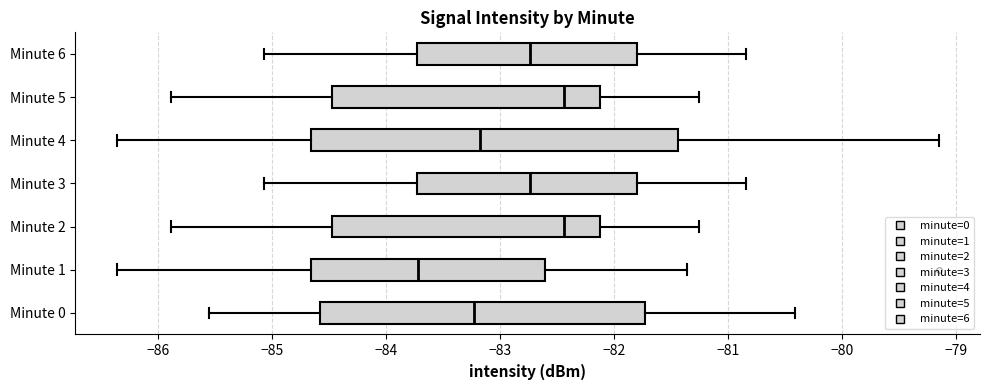

Reading bottom to top, read every box against the x-axis: the position of its median line, the range the box covers, and the ends of its whiskers. The values are not printed on the chart, so give them approximately, as read against the axis.

Minute 0: median -83.2, box -84.6 to -81.7, whiskers -85.5 to -80.4
Minute 1: median -83.7, box -84.7 to -82.6, whiskers -86.4 to -81.4
Minute 2: median -82.4, box -84.5 to -82.1, whiskers -85.9 to -81.2
Minute 3: median -82.7, box -83.7 to -81.8, whiskers -85.1 to -80.8
Minute 4: median -83.2, box -84.7 to -81.4, whiskers -86.4 to -79.1
Minute 5: median -82.4, box -84.5 to -82.1, whiskers -85.9 to -81.2
Minute 6: median -82.7, box -83.7 to -81.8, whiskers -85.1 to -80.8